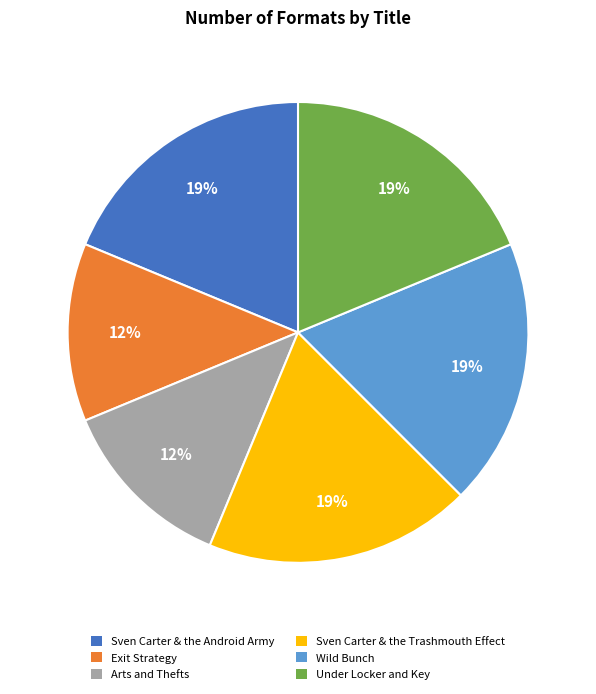

Between Arts and Thefts and Wild Bunch, which is larger?

Wild Bunch